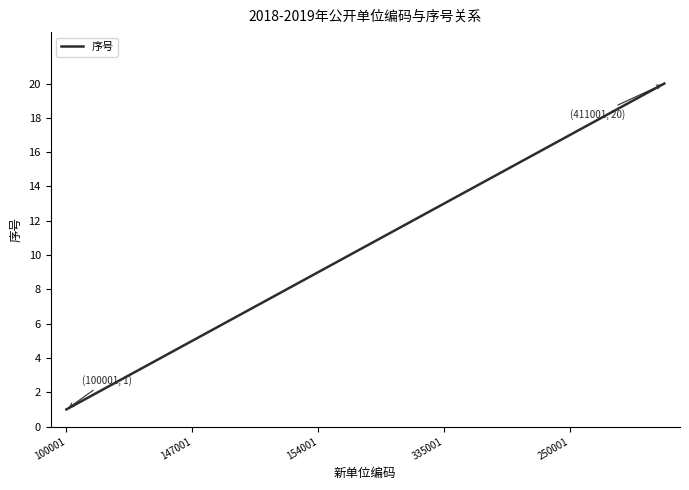

What is the difference between the maximum and minimum values?

19